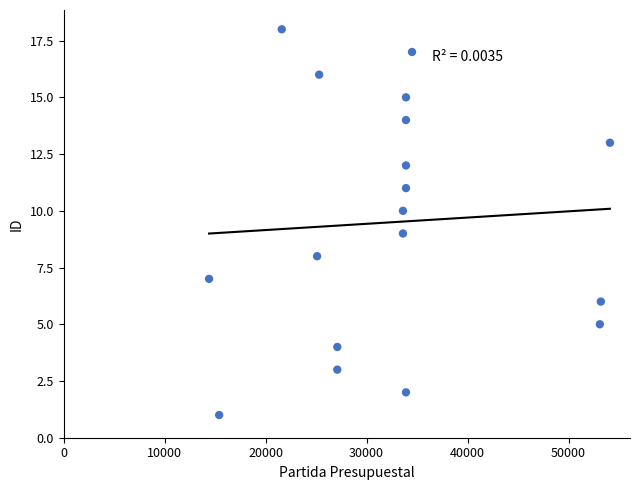

What is the range of X values (max minus min)?

39702